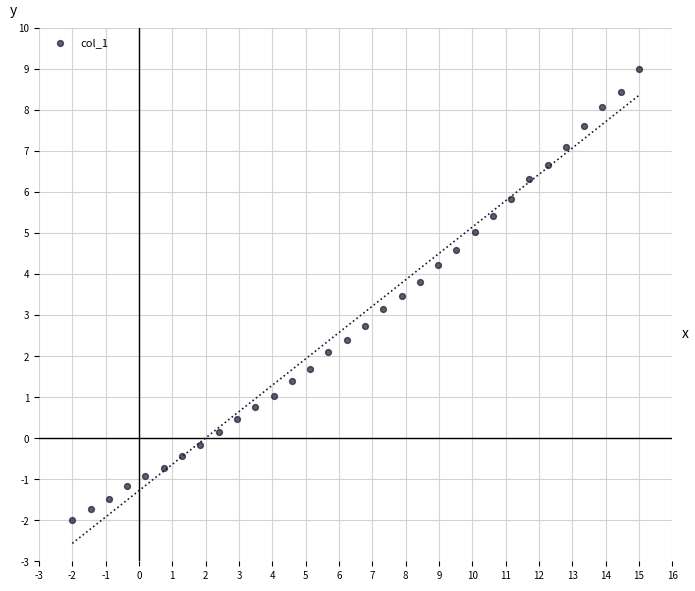

What is the range of Y values (max minus min)?

11.0